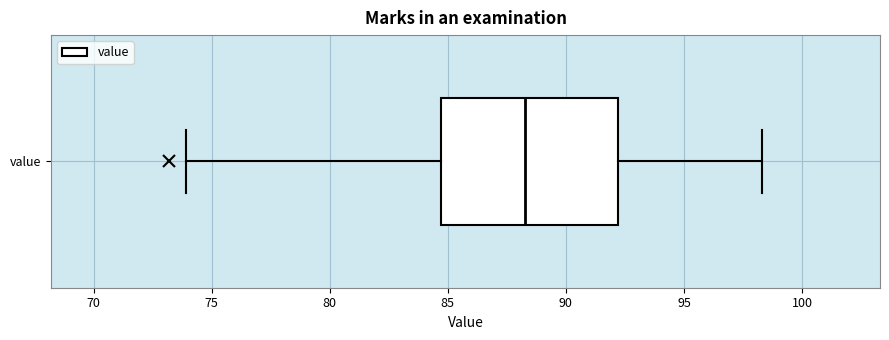

Read this box plot against the x-axis: the position of the median line, the range covered by the box, and the ends of both whiskers. The values are not printed on the chart, so give them approximately, as read against the axis.

median 88.5, box 84.5 to 92.0, whiskers 74.0 to 98.5